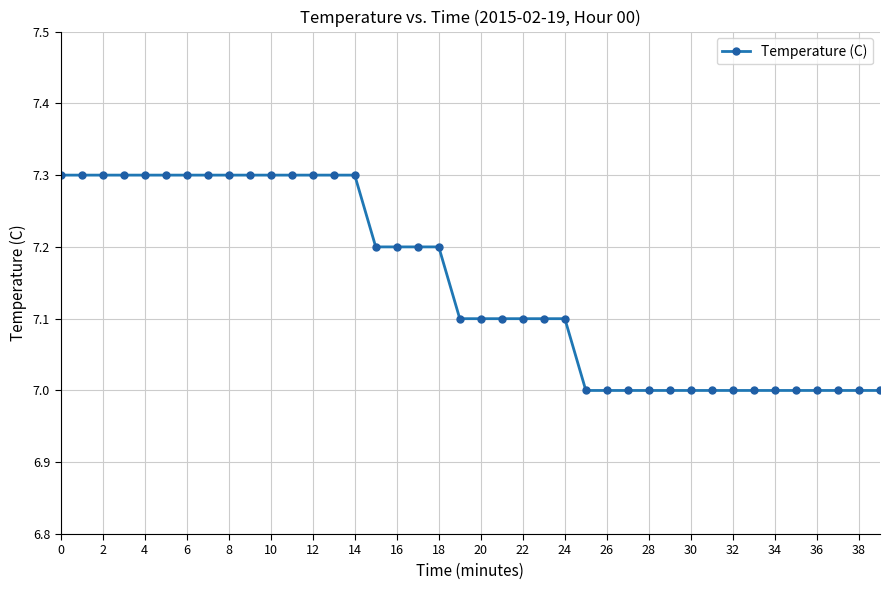

Count the values in the range 7 to 8.

40